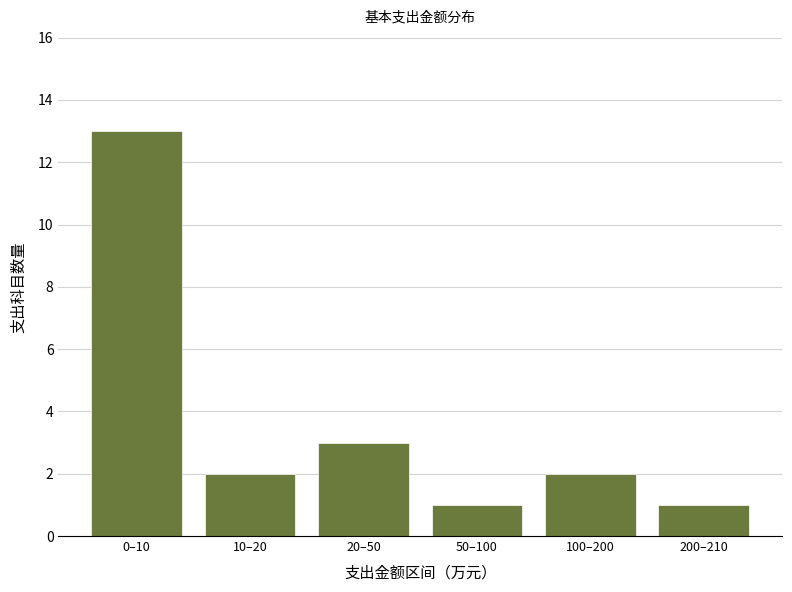

Reading right to left, list all the values displayed in this chart.

1	2	1	3	2	13